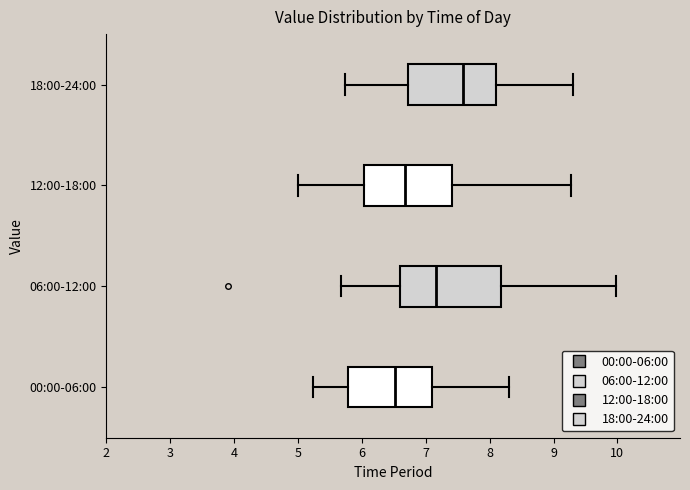

Which box is the widest, from its left edge to its right edge?

06:00-12:00